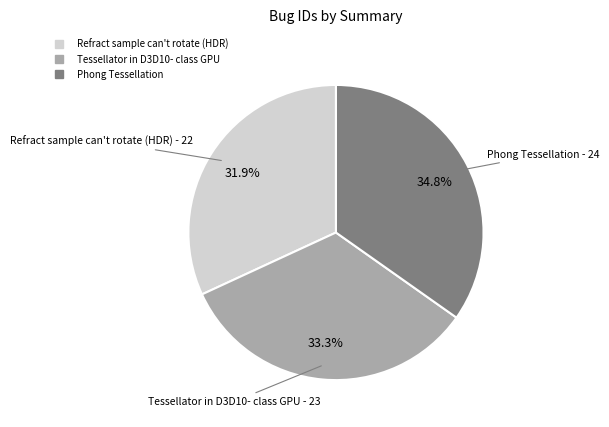

To the nearest percent, what is the difference between the largest and smallest slice percentages?

3%